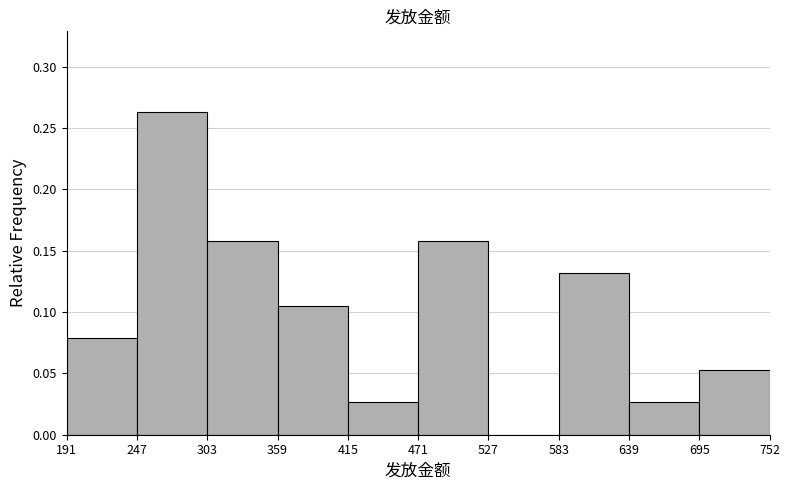

Over which range of the x-axis is the bar tallest?

247 to 303